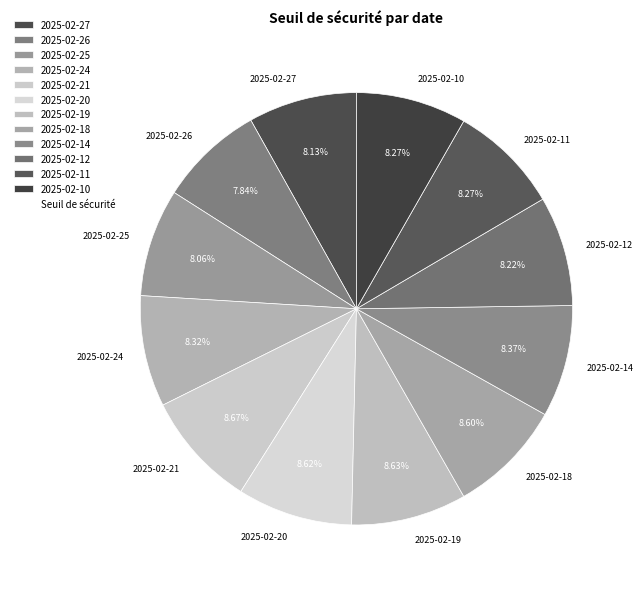

How many slices are in this pie chart?

12